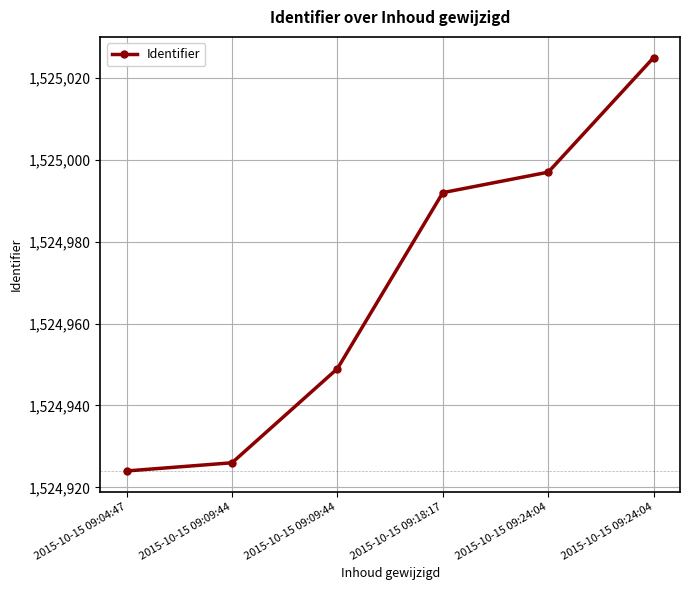

How many data points are less than 1524992?

3